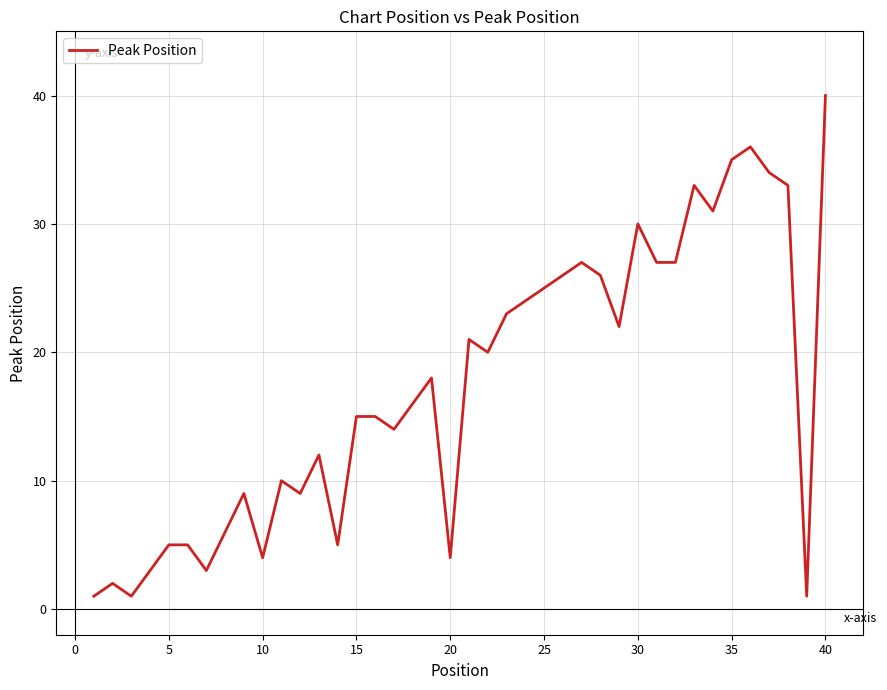

What is the greatest value displayed?

40